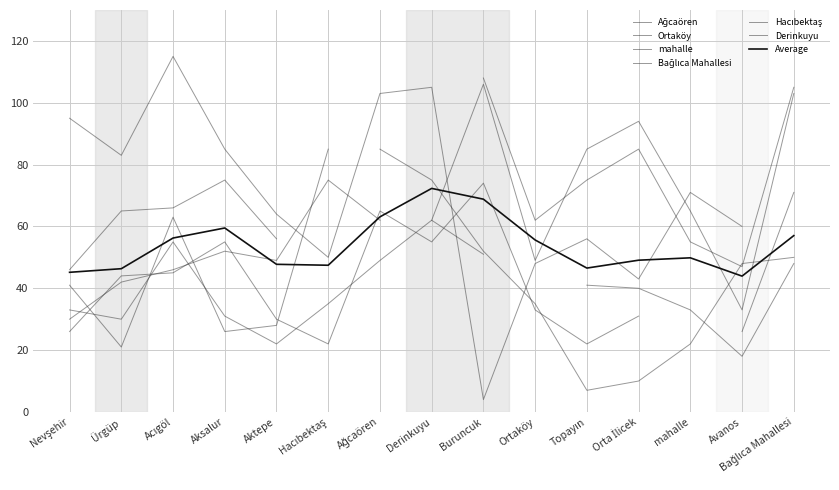

Which series has the largest total across all categories?

Bağlıca Mahallesi